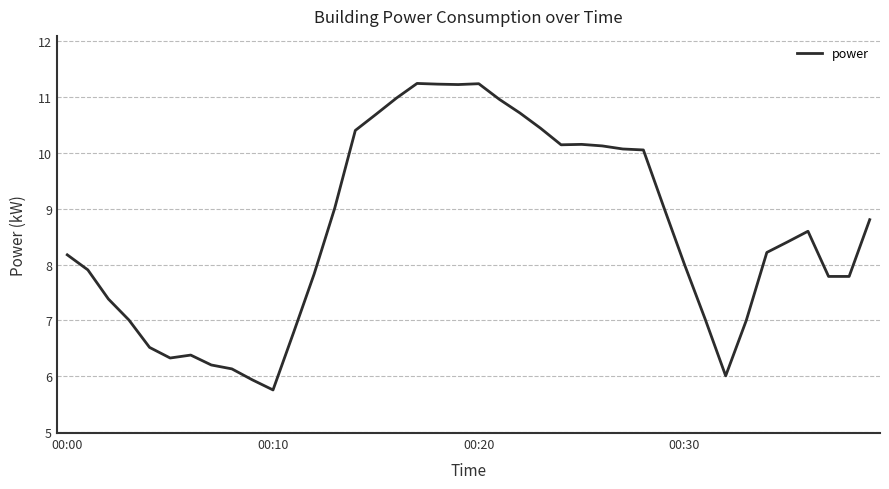

What is the minimum value shown in the chart?

5.8